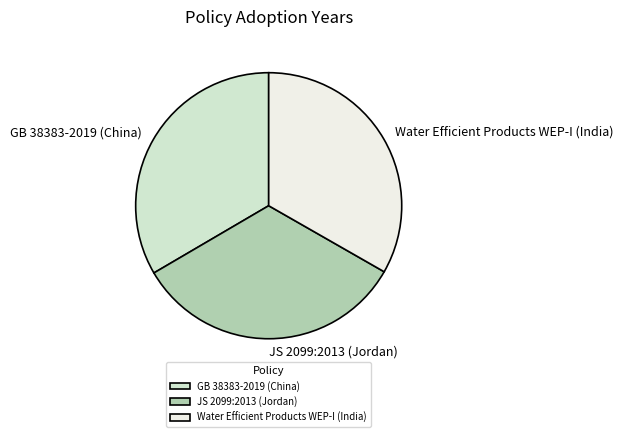

The GB 38383-2019 (China) slice represents 33% of the pie. True or false?

True